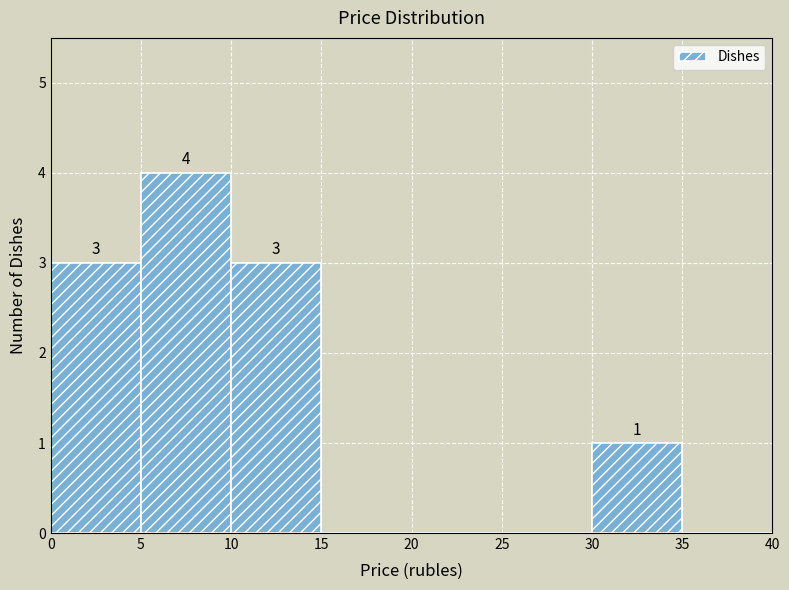

Which range on the x-axis has the tallest bar?

5 to 10